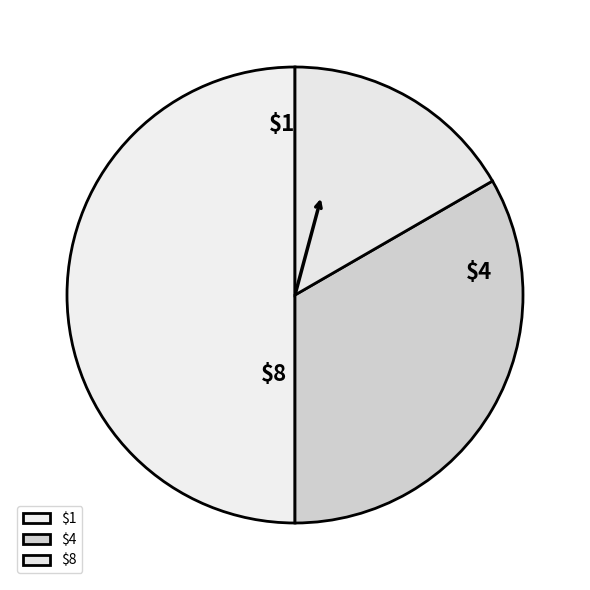

What is the change in value from $1 to $4?

+10